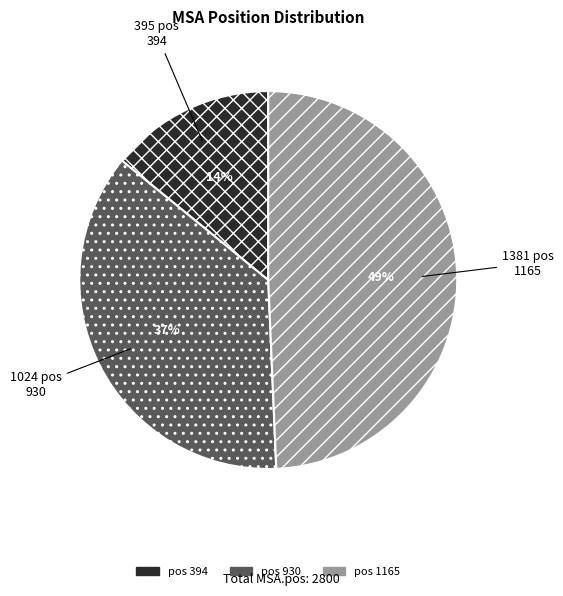

To the nearest percent, what is the difference between the largest and smallest slice percentages?

35%